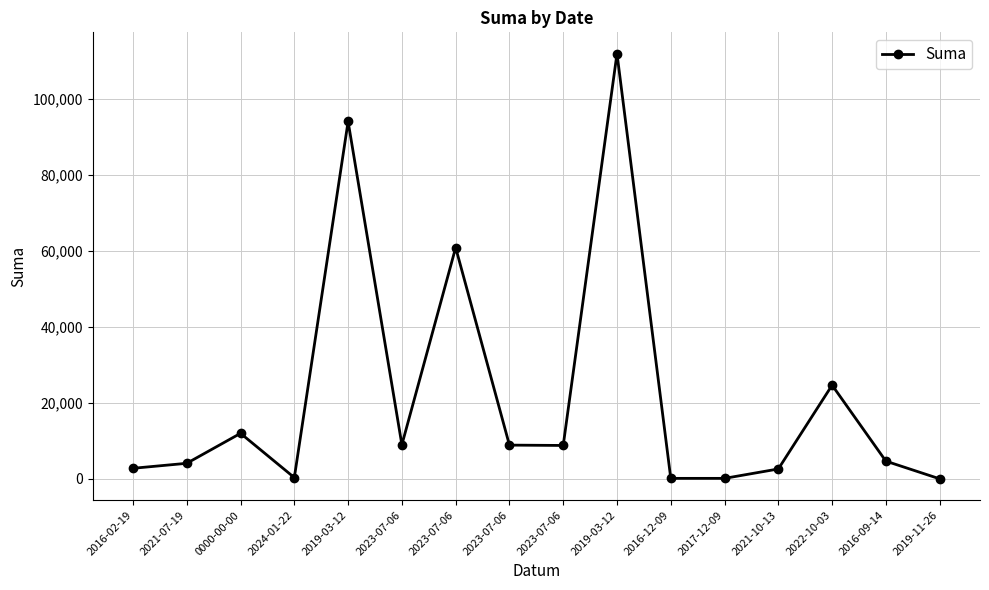

Reading left to right, extract all data points from this chart.

2016-02-19=2800.0	2021-07-19=4112.4	0000-00-00=12000.0	2024-01-22=350.0	2019-03-12=94056.0	2023-07-06=8990.0	2023-07-06=60870.0	2023-07-06=8900.0	2023-07-06=8810.0	2019-03-12=111924.0	2016-12-09=150.0	2017-12-09=150.0	2021-10-13=2625.0	2022-10-03=24675.0	2016-09-14=4680.0	2019-11-26=30.0